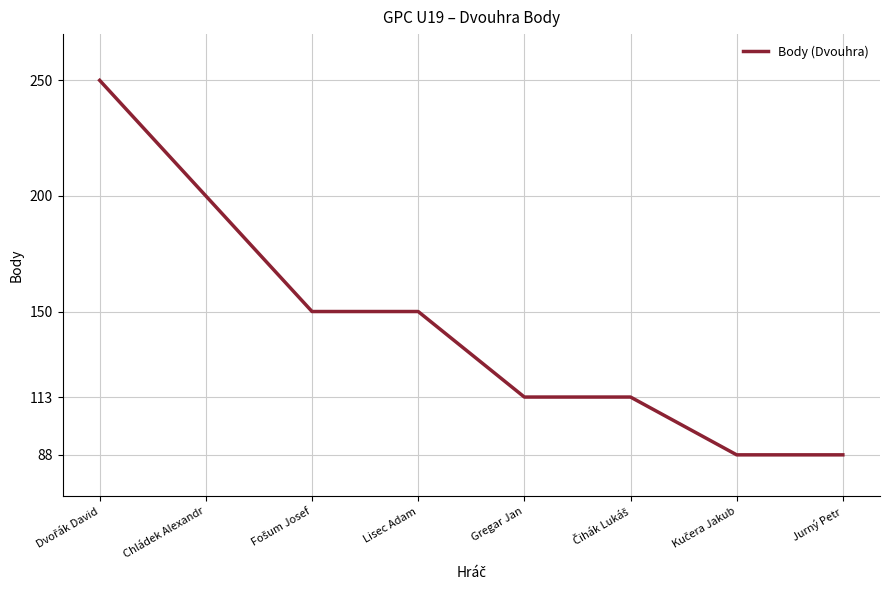

What is the maximum value shown in the chart?

250